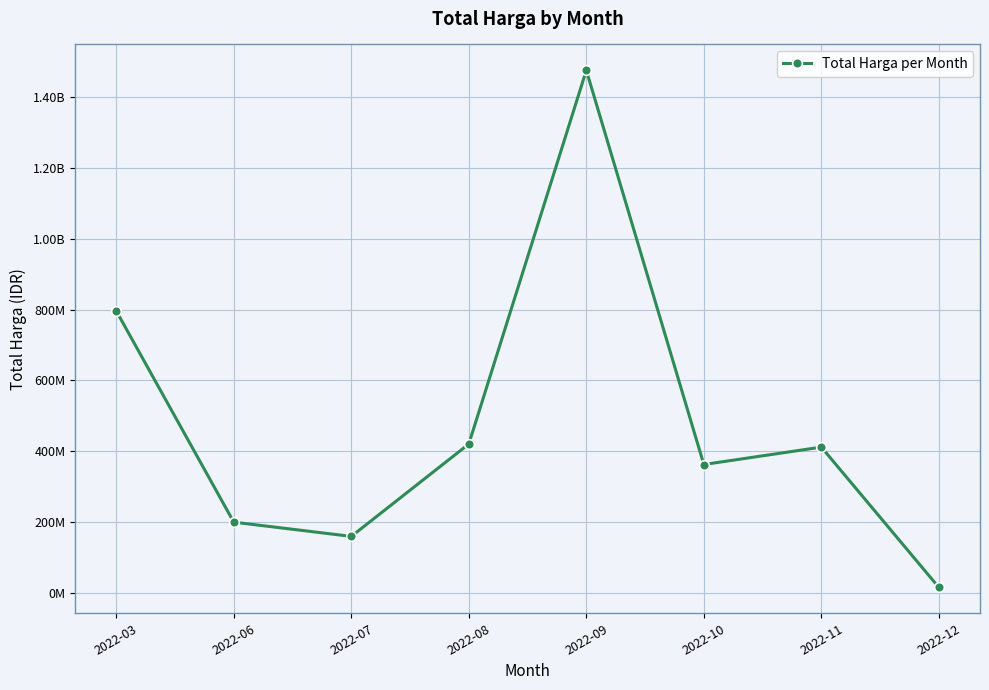

Is this an area chart (filled region under the line)?

No